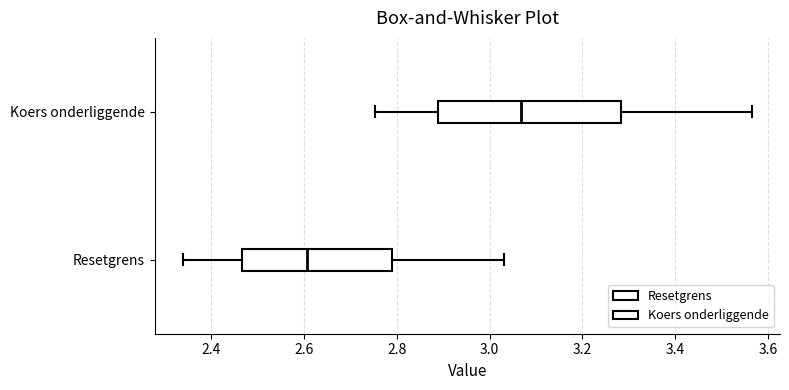

Which box is the widest, from its left edge to its right edge?

Koers onderliggende